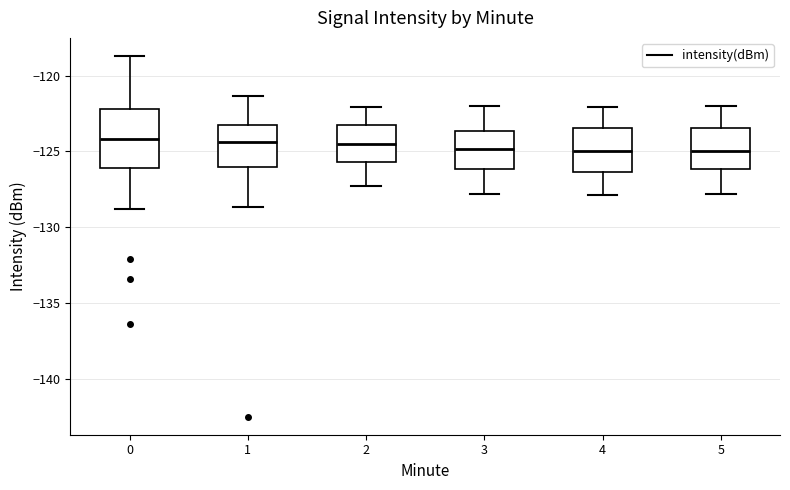

Which box is the tallest, from its lower edge to its upper edge?

0